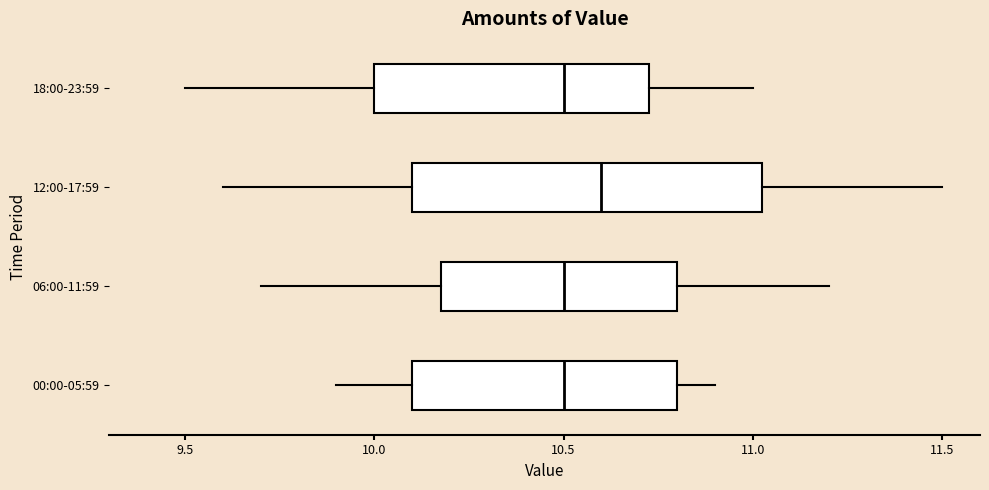

Reading bottom to top, read every box against the x-axis: the position of its median line, the range the box covers, and the ends of its whiskers. The values are not printed on the chart, so give them approximately, as read against the axis.

00:00-05:59: median 10.50, box 10.10 to 10.80, whiskers 9.90 to 10.90
06:00-11:59: median 10.50, box 10.20 to 10.80, whiskers 9.70 to 11.20
12:00-17:59: median 10.60, box 10.10 to 11.05, whiskers 9.60 to 11.50
18:00-23:59: median 10.50, box 10.00 to 10.75, whiskers 9.50 to 11.00